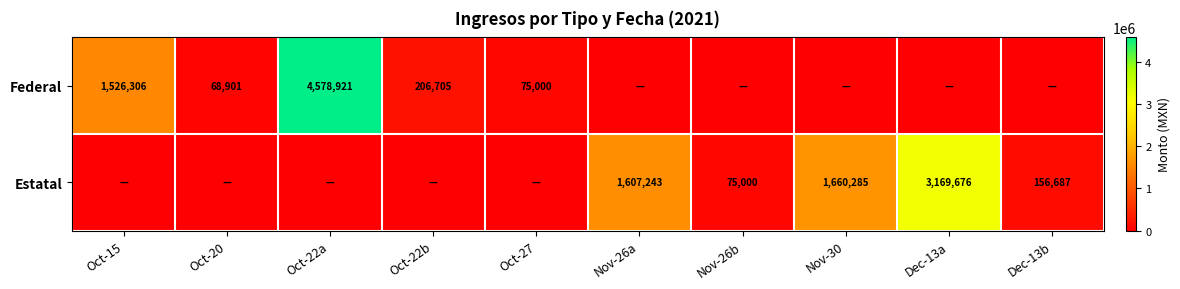

Is the value of Federal at Oct-27 greater than the value of Estatal at Nov-30?

No